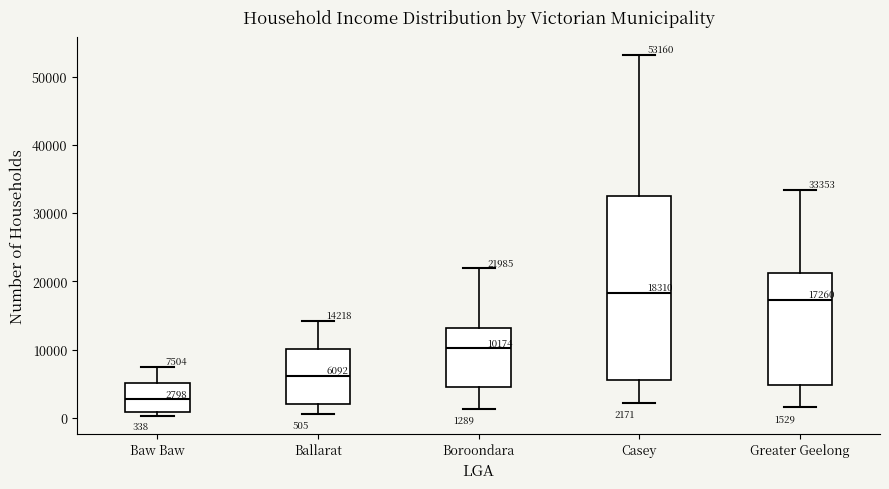

Which box has the highest median line?

Casey